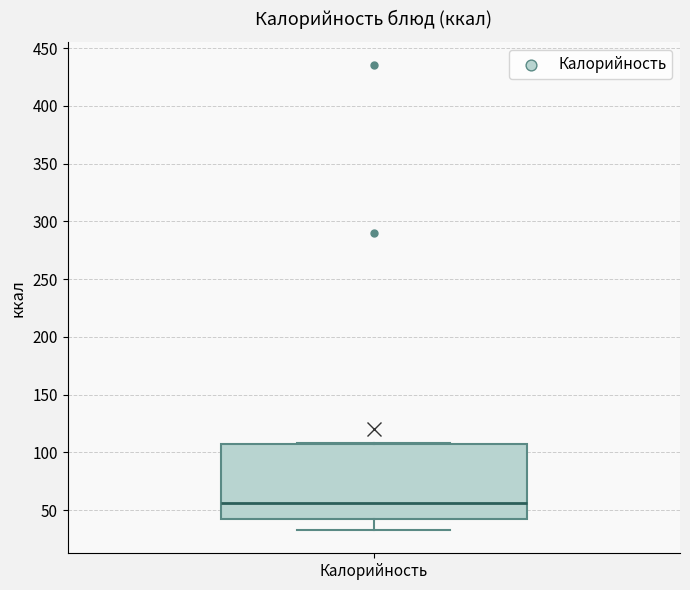

Read this box plot against the y-axis: the position of the median line, the range covered by the box, and the ends of both whiskers. The values are not printed on the chart, so give them approximately, as read against the axis.

median 55, box 45 to 105, whiskers 35 to 110